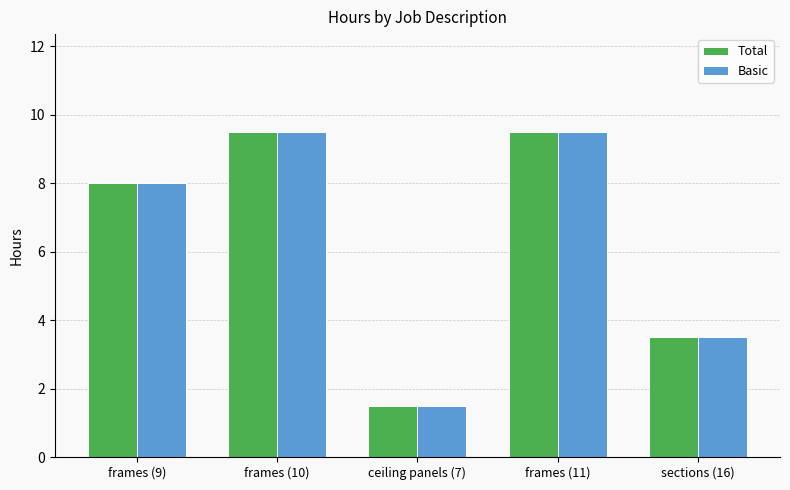

At which category does the chart reach its minimum across all series?

ceiling panels (7)